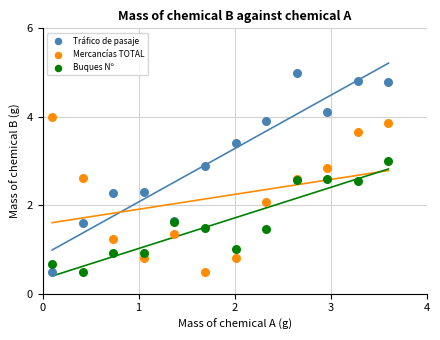

Which series has the widest spread of Y values?

Tráfico de pasaje